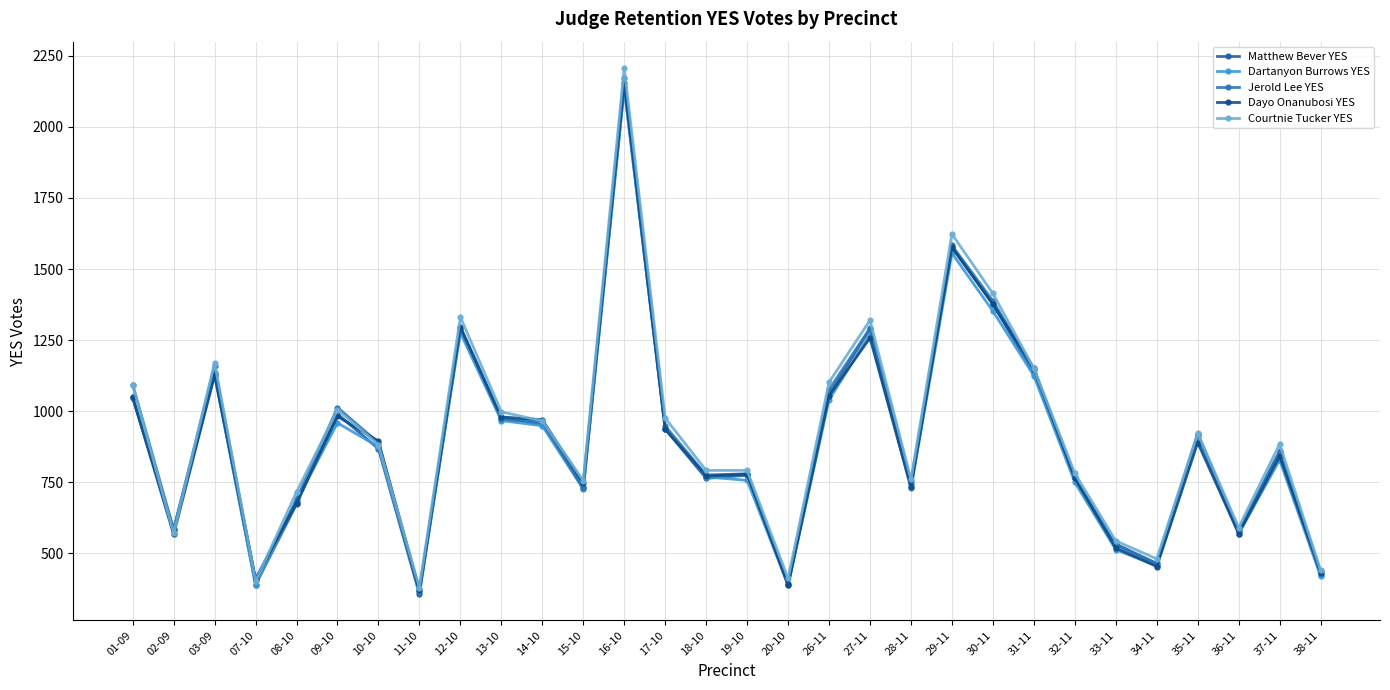

What is the difference between the second highest and minimum values in the Dartanyon Burrows YES series?

1186